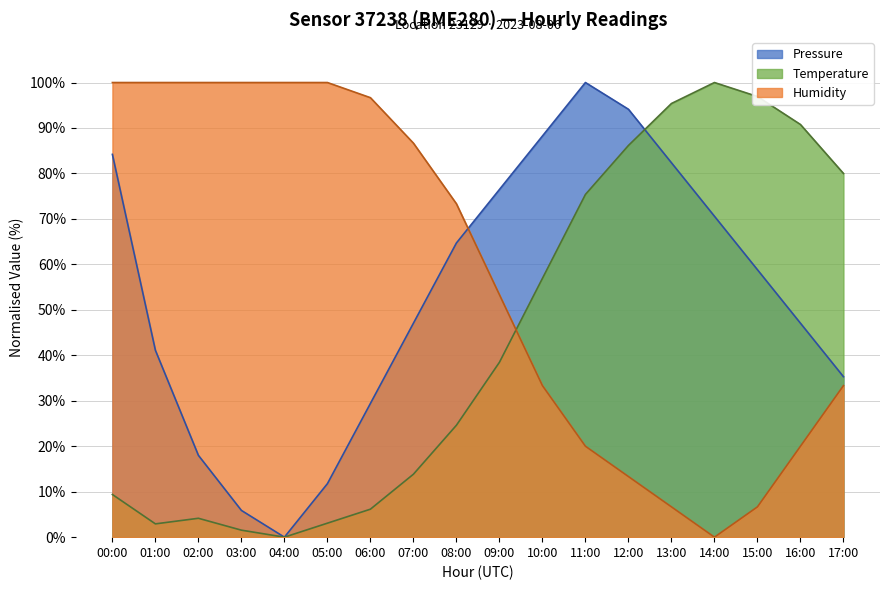

Count the number of categories in the chart.

18